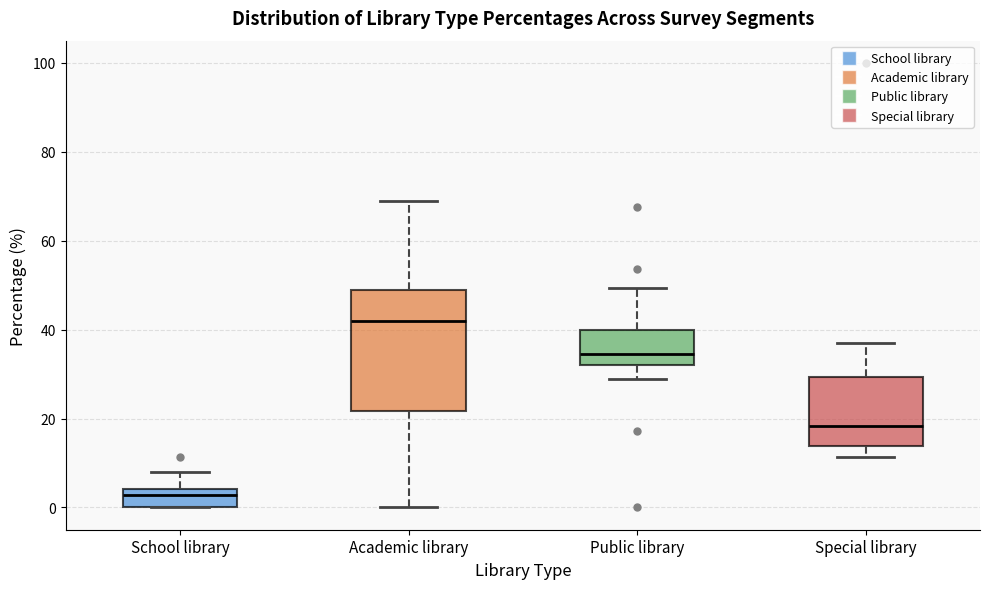

Reading left to right, transcribe this box plot: for each box, give where its median line is, the range the box spans, and where its two whiskers end, as read against the y-axis. The values are not printed on the chart, so give them approximately, as read against the axis.

School library: median 2, box 0 to 4, whiskers 0 to 8
Academic library: median 42, box 22 to 48, whiskers 0 to 70
Public library: median 34, box 32 to 40, whiskers 28 to 50
Special library: median 18, box 14 to 30, whiskers 12 to 38